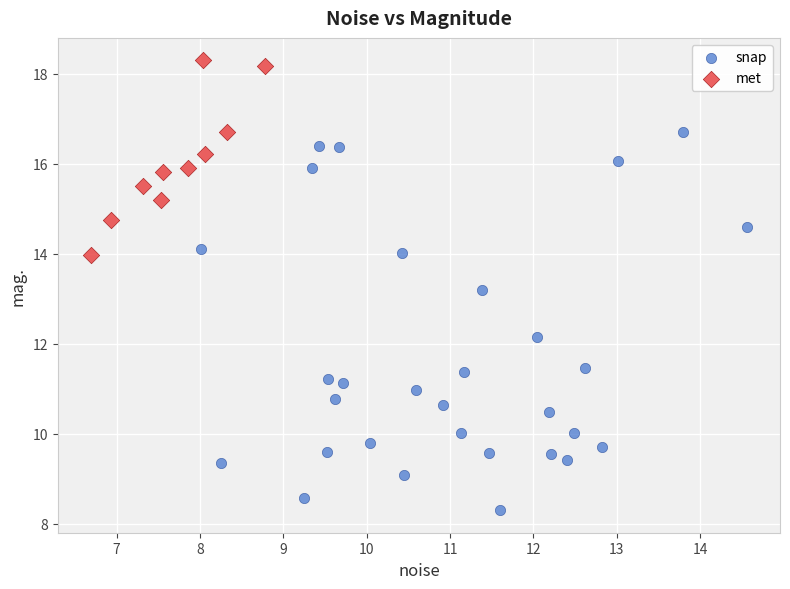

Which series reaches the maximum Y coordinate?

met